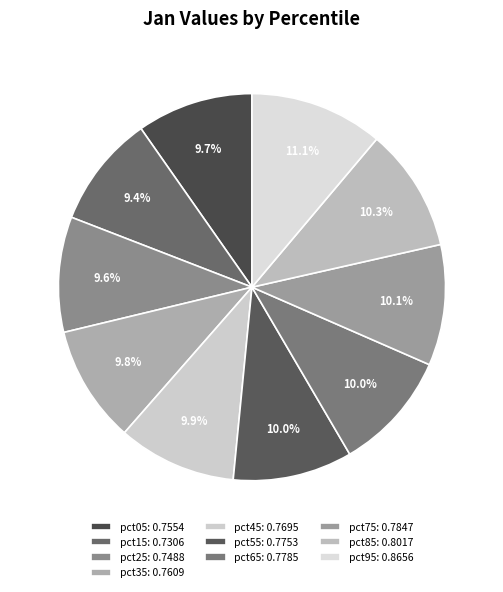

To the nearest percent, what is the average slice percentage?

10%